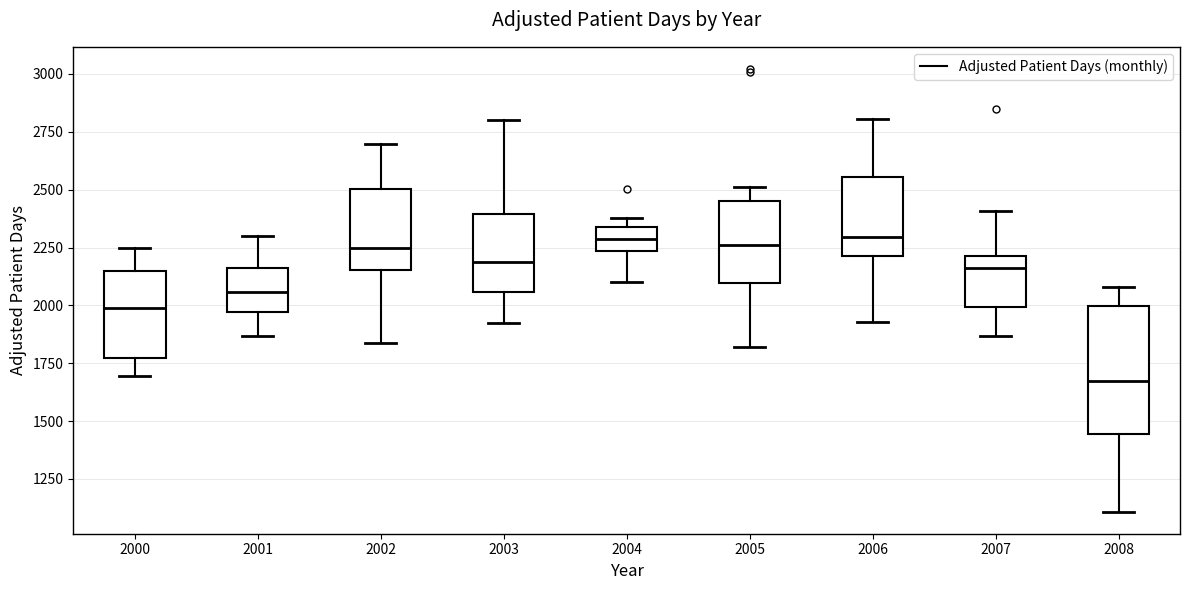

Which box has the lowest median line?

2008